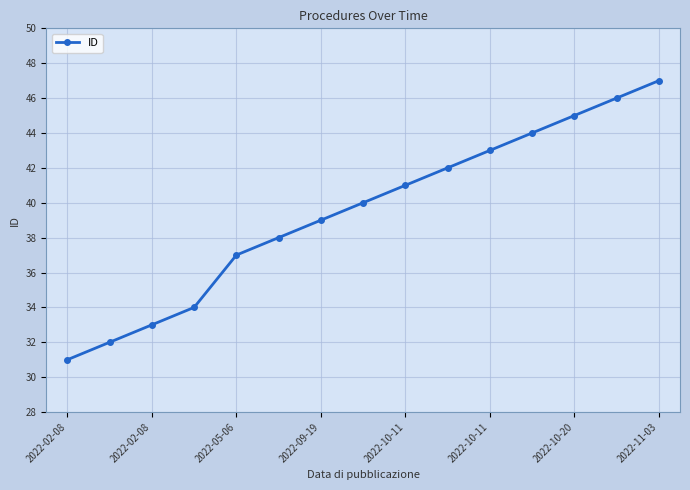

Does the chart have visible grid lines?

Yes